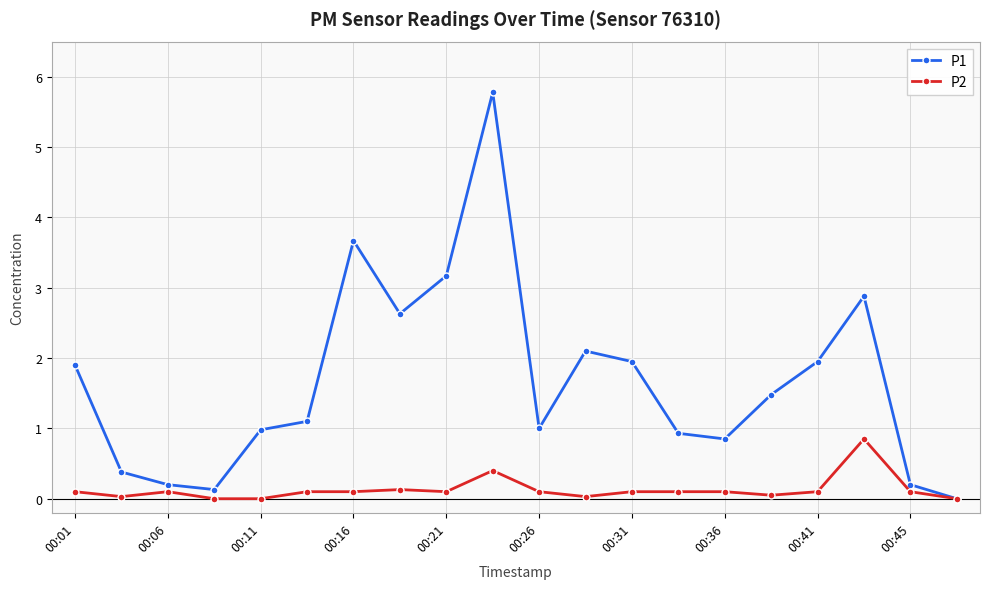

What is the average value of the P2 series?

0.1